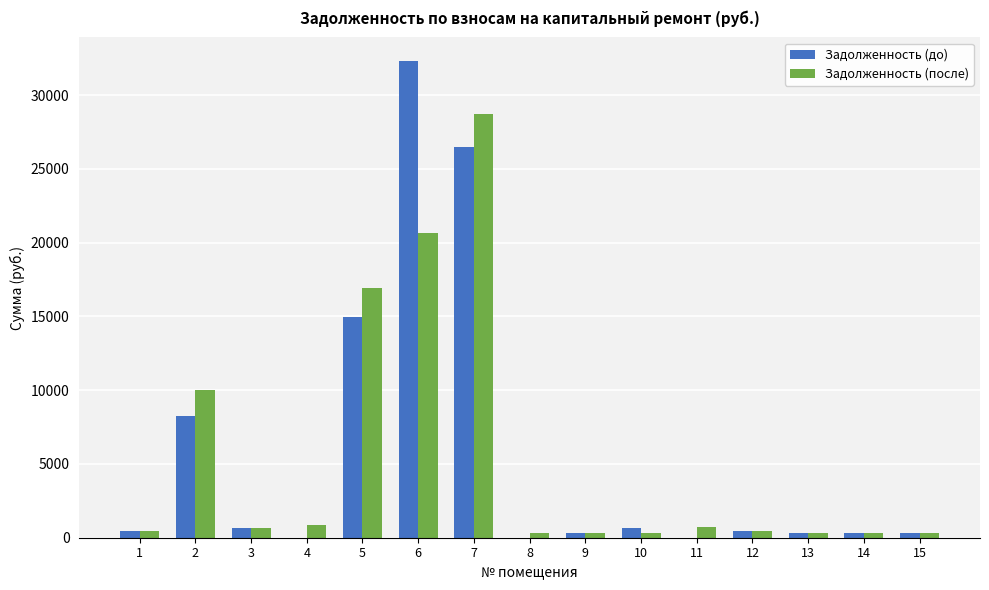

What is the maximum value shown in the chart?

32306.0